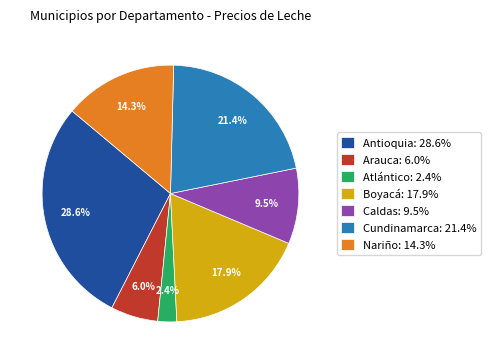

To the nearest percent, what is the difference between the largest and smallest slice percentages?

26%